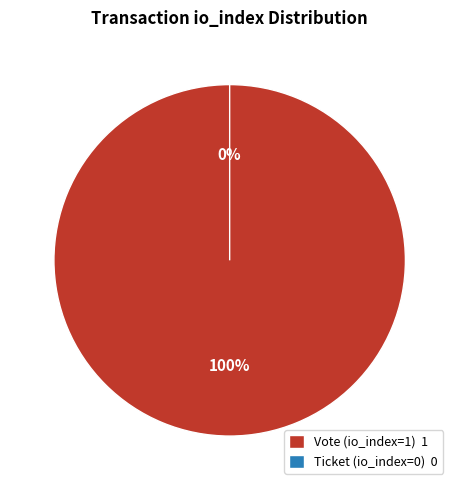

Does Ticket (io_index=0) account for over 50% of the chart?

No